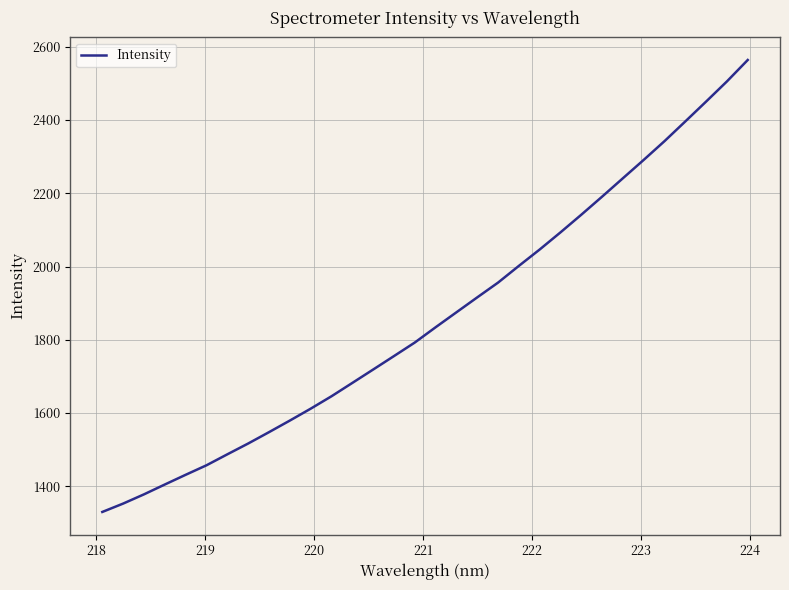

What is the smallest value displayed?

1329.8